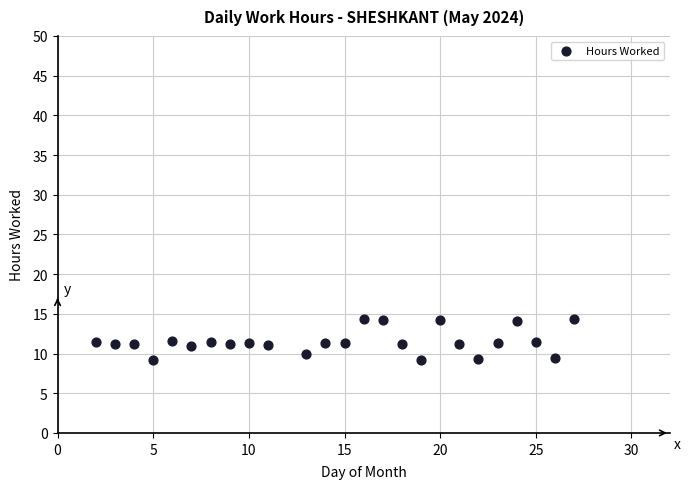

What is the range of Y values (max minus min)?

5.2